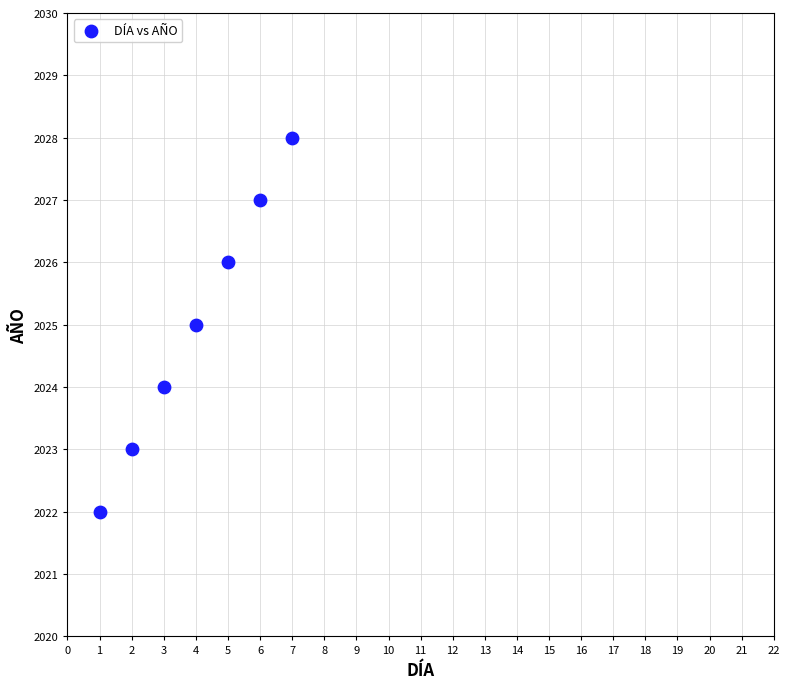

What is the average Y value?

2025